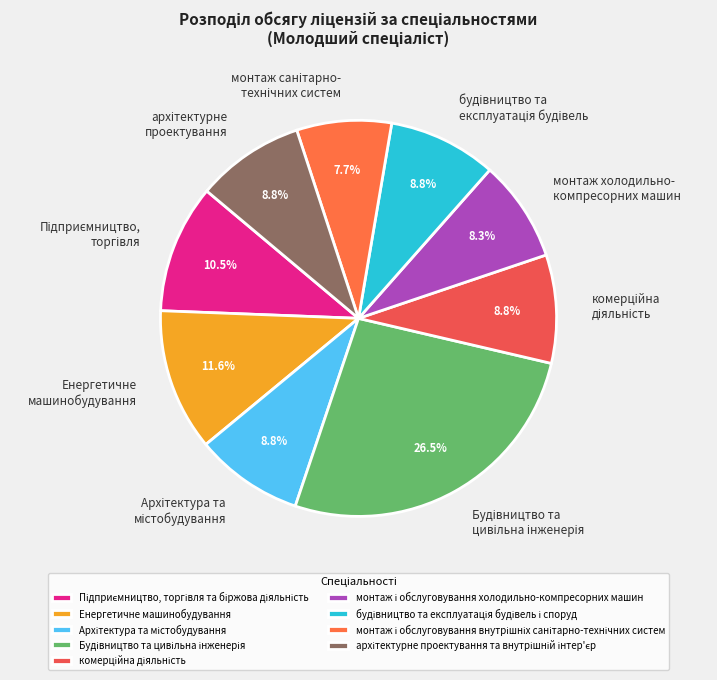

What percentage is the комерційна діяльність slice, to the nearest percent?

9%